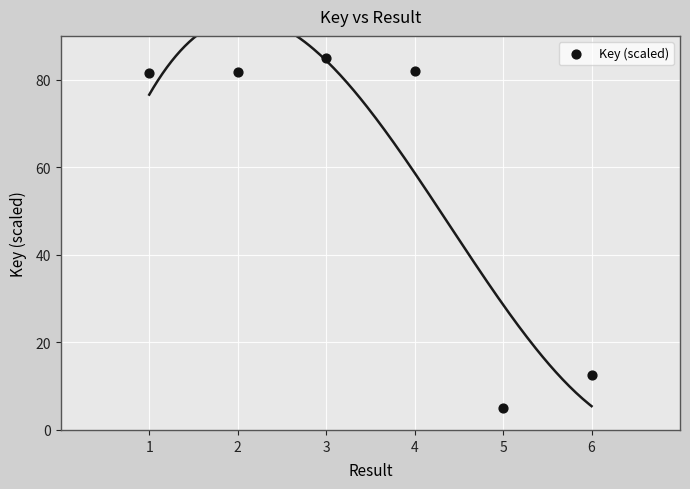

What is the range of Y values (max minus min)?

80.0